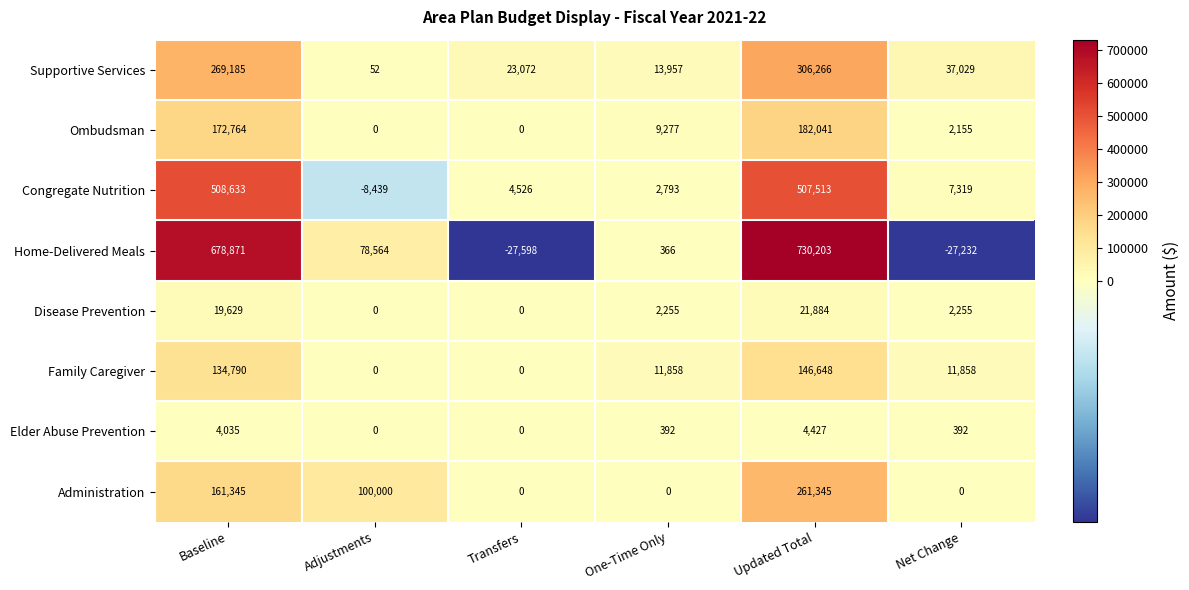

Read the Administration value at Updated Total.

261345